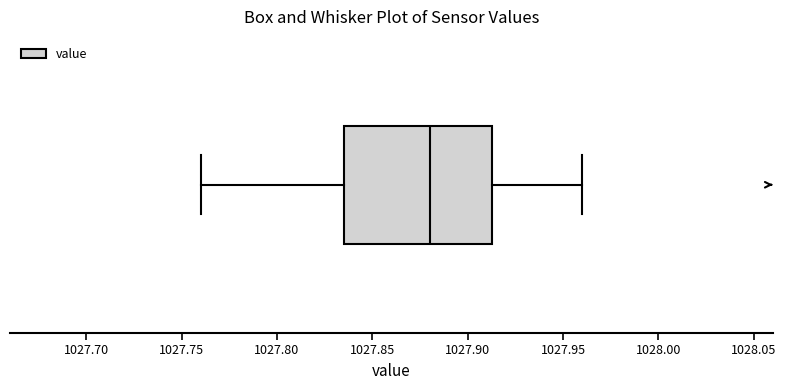

Where does the median line of the box sit on the x-axis? The values are not printed on the chart, so give them approximately, as read against the axis.

1027.880